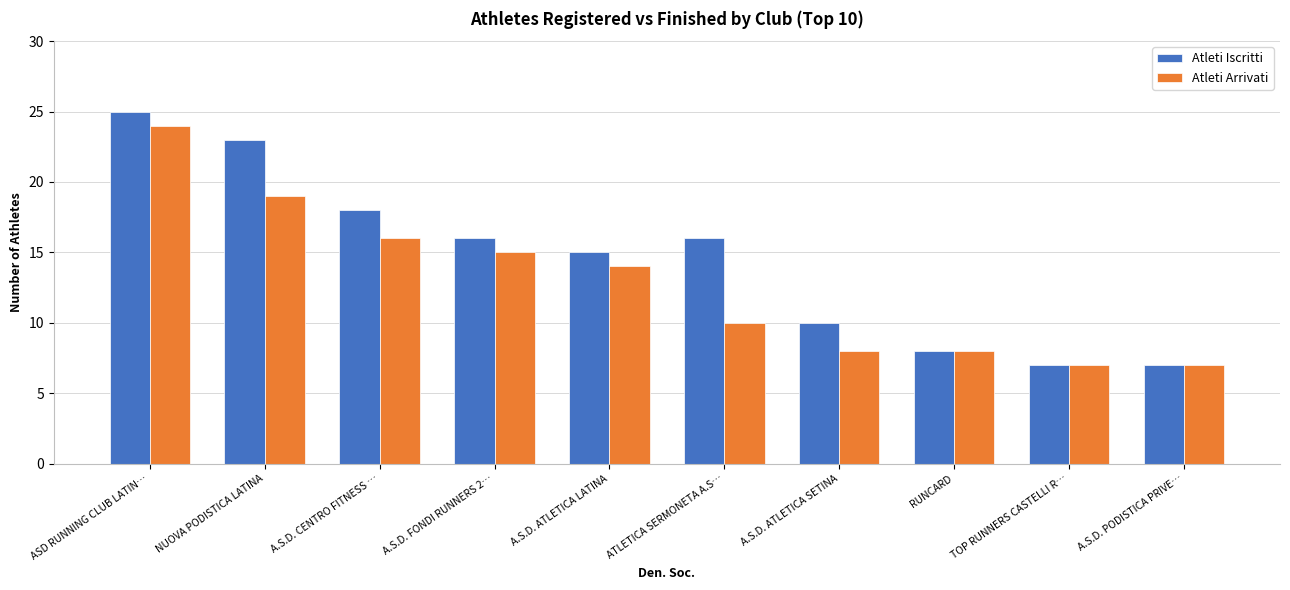

Is the value of Atleti Arrivati at RUNCARD greater than the value of Atleti Iscritti at A.S.D. CENTRO FITNESS …?

No